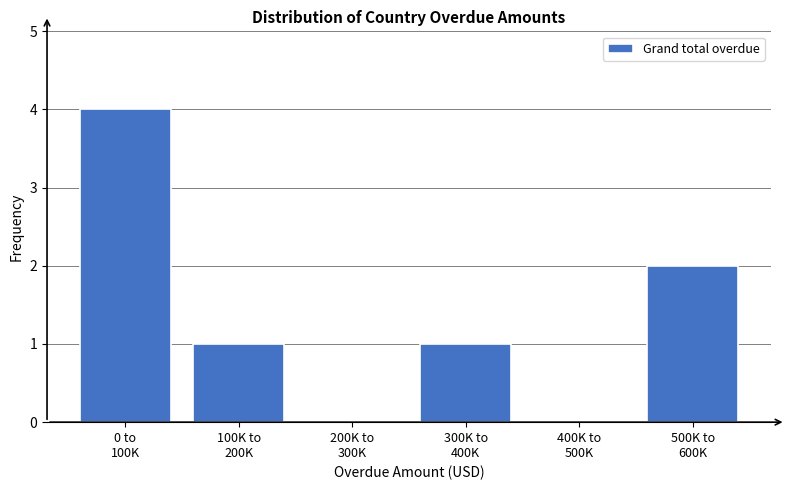

What is the sum of all values?

8